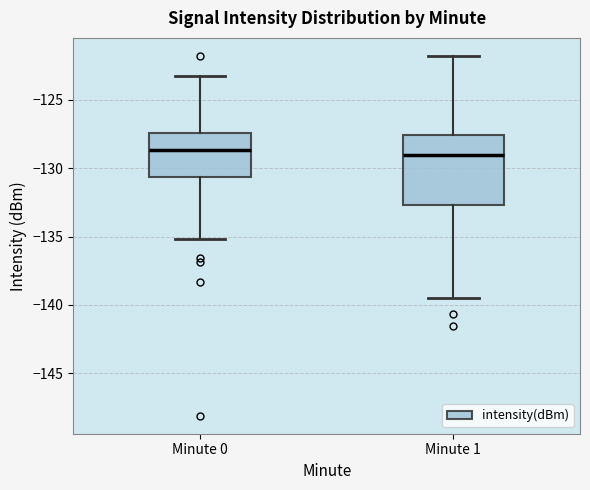

Where does the median line of the box for Minute 0 sit on the y-axis? The values are not printed on the chart, so give them approximately, as read against the axis.

-128.5